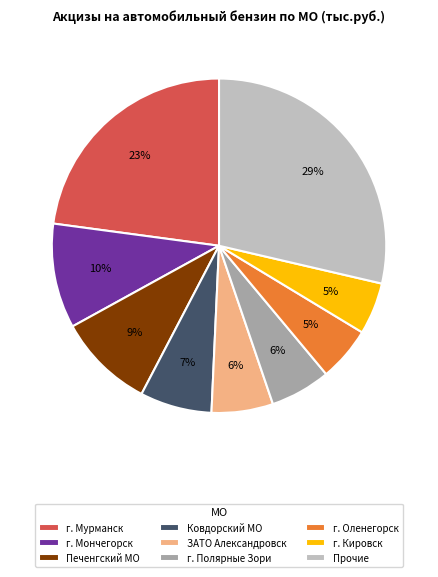

Count the number of slices in the pie.

9